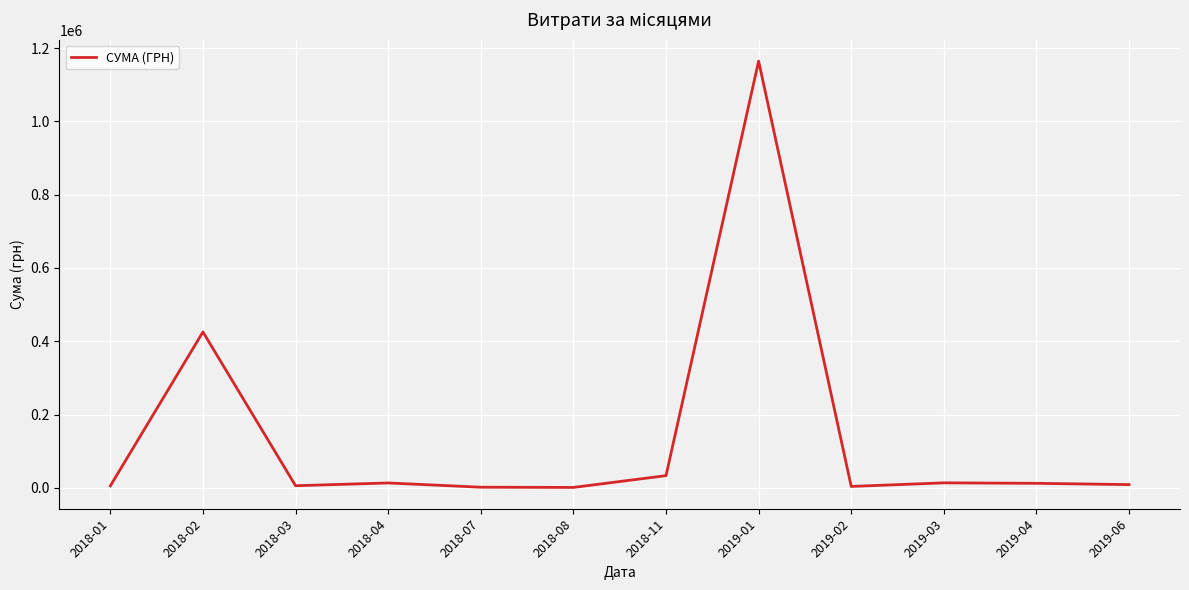

Is it true that the value at 2018-02 is 425455.5?

True